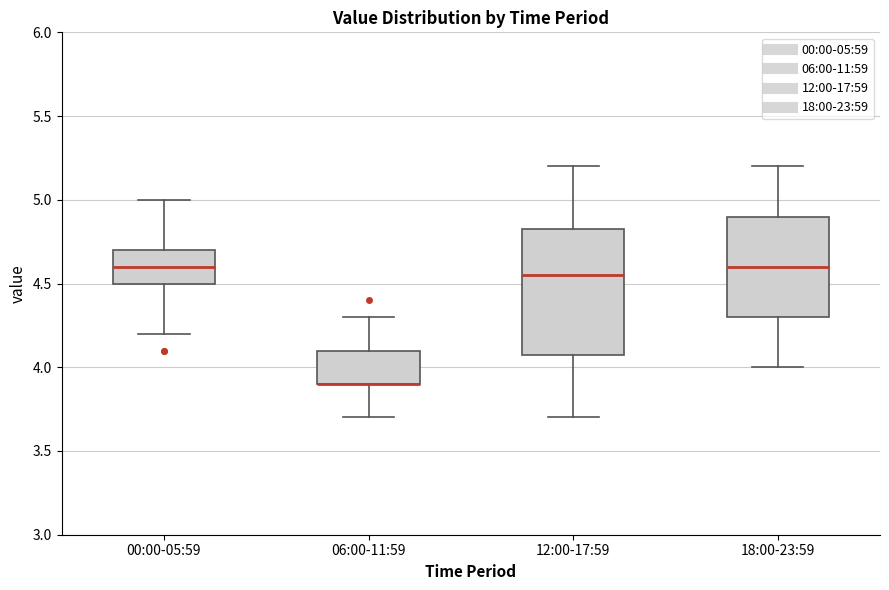

Which box is the tallest, from its lower edge to its upper edge?

12:00-17:59